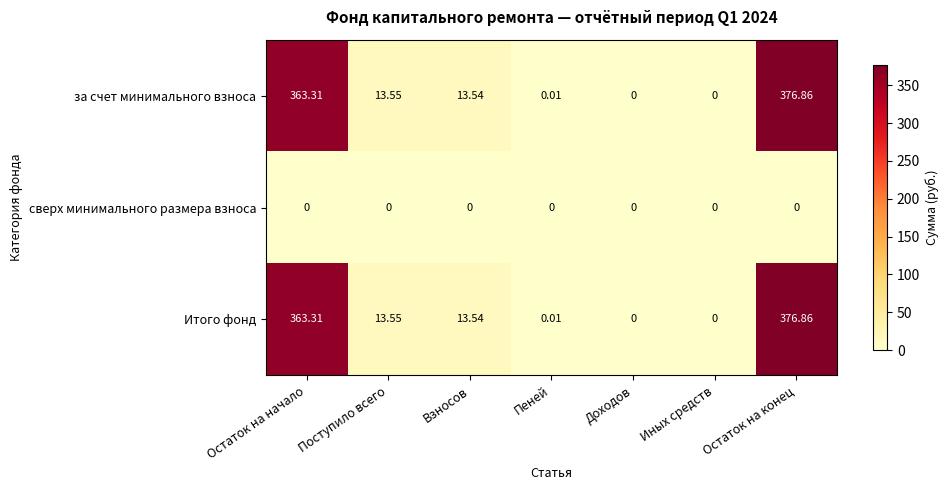

What is the total value across all series at Поступило всего?

27.1